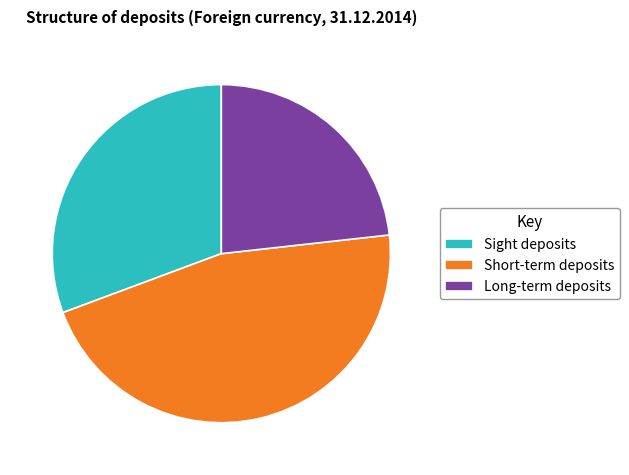

How many slices are in this pie chart?

3